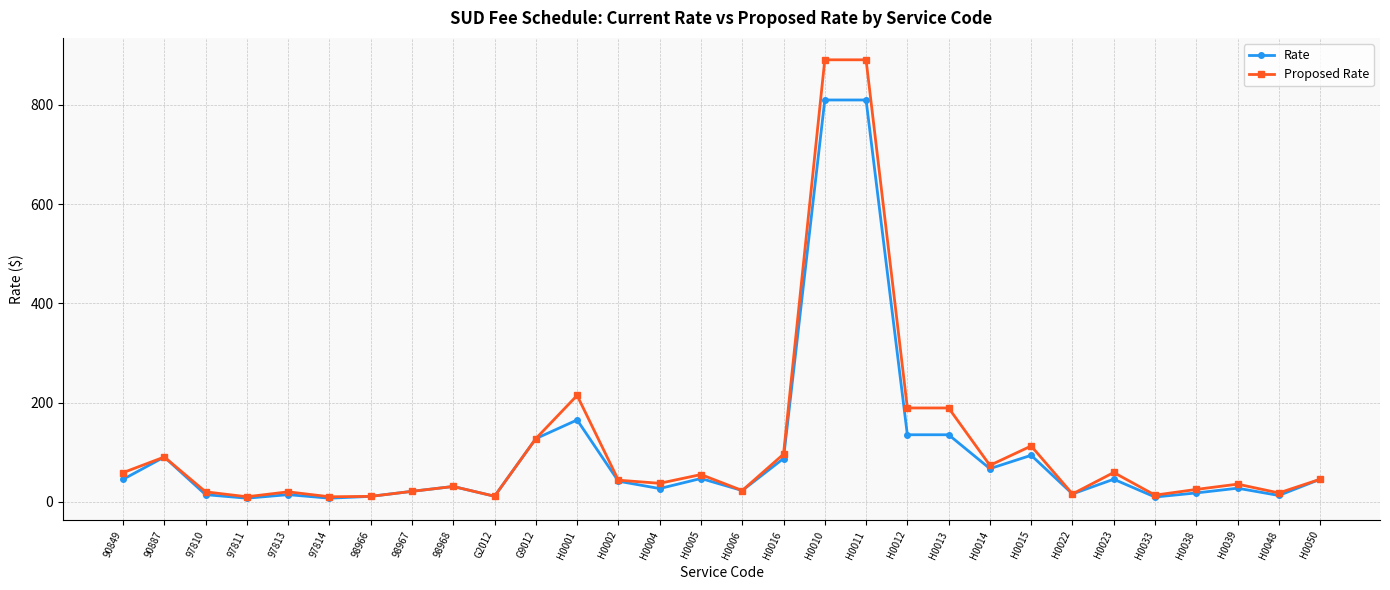

Which series has the widest spread of values?

Proposed Rate